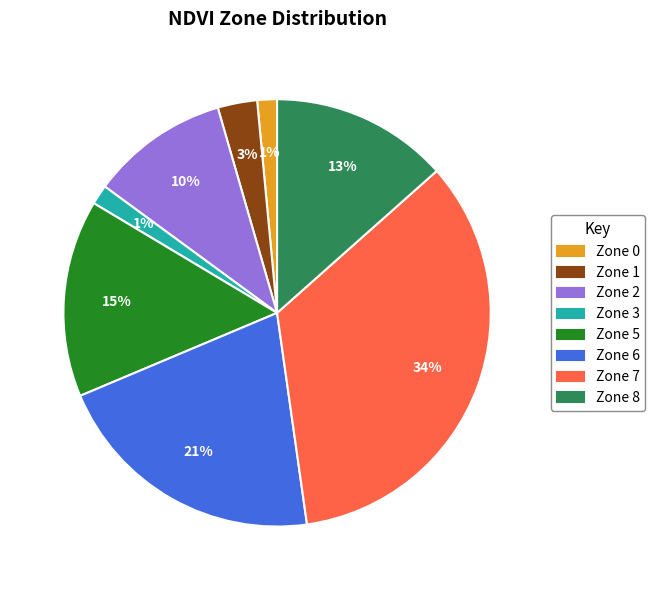

Which category has the biggest portion of the pie?

Zone 7